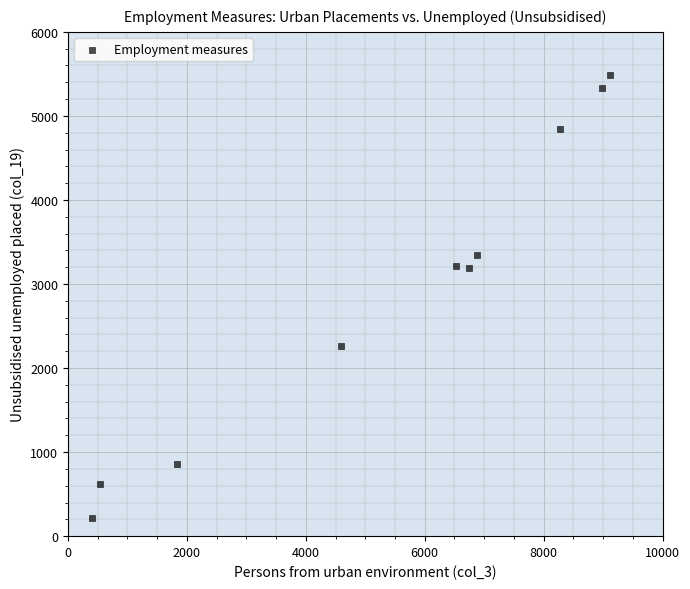

What is the average Y value?

2935.9